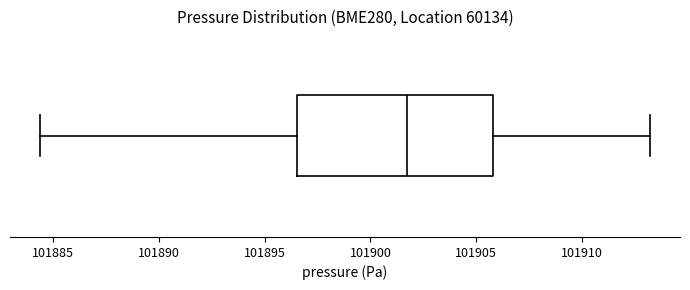

Where does the left whisker of the box end on the x-axis? The values are not printed on the chart, so give them approximately, as read against the axis.

101884.5